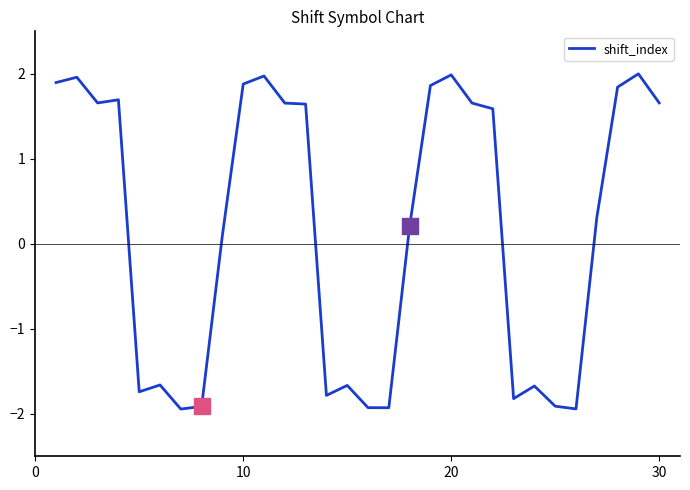

What is the smallest value displayed?

-1.9